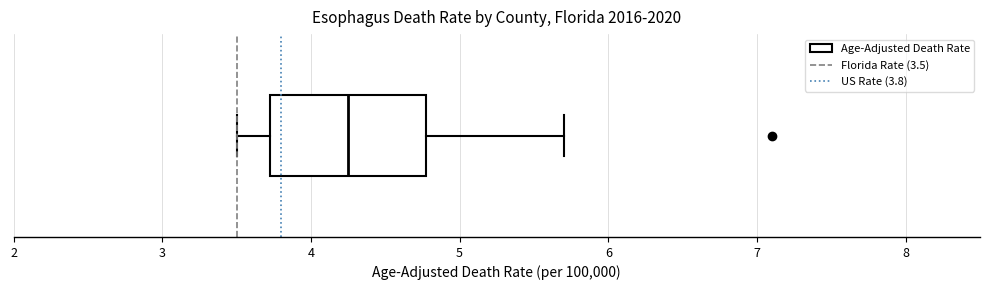

Transcribe this box plot: give where the median line is, the range the box spans, and where the two whiskers end, as read against the x-axis. The values are not printed on the chart, so give them approximately, as read against the axis.

median 4.3, box 3.7 to 4.8, whiskers 3.5 to 5.7